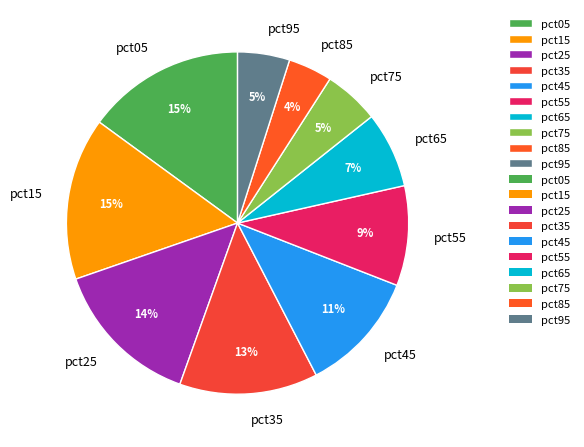

The pct45 slice represents 1% of the pie. True or false?

False